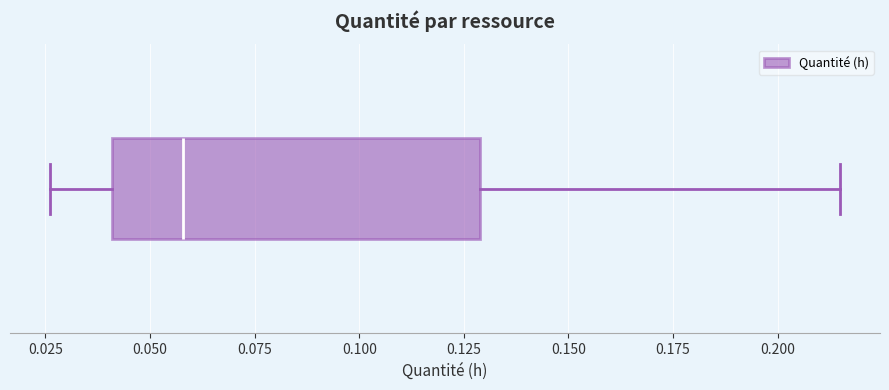

Read this box plot against the x-axis: the position of the median line, the range covered by the box, and the ends of both whiskers. The values are not printed on the chart, so give them approximately, as read against the axis.

median 0.060, box 0.040 to 0.130, whiskers 0.025 to 0.215